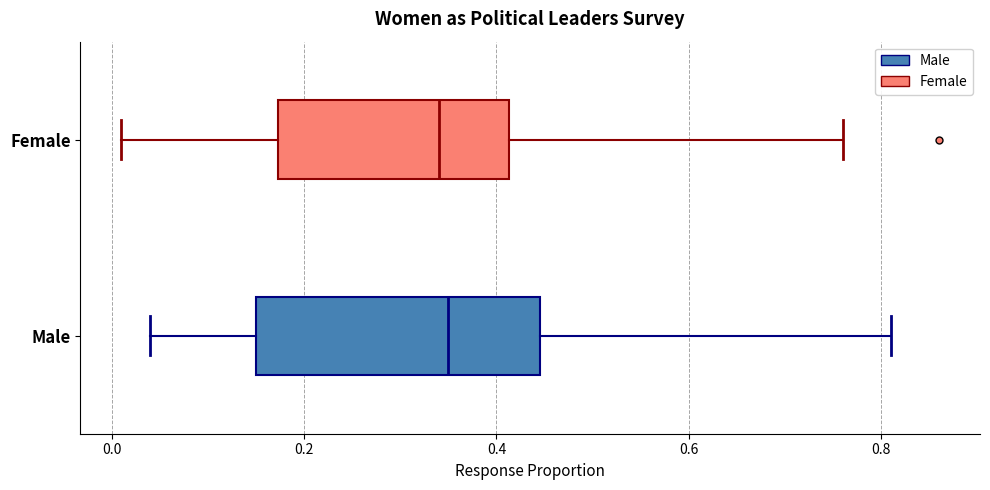

Where does the left whisker of the box for Female end on the x-axis? The values are not printed on the chart, so give them approximately, as read against the axis.

0.02